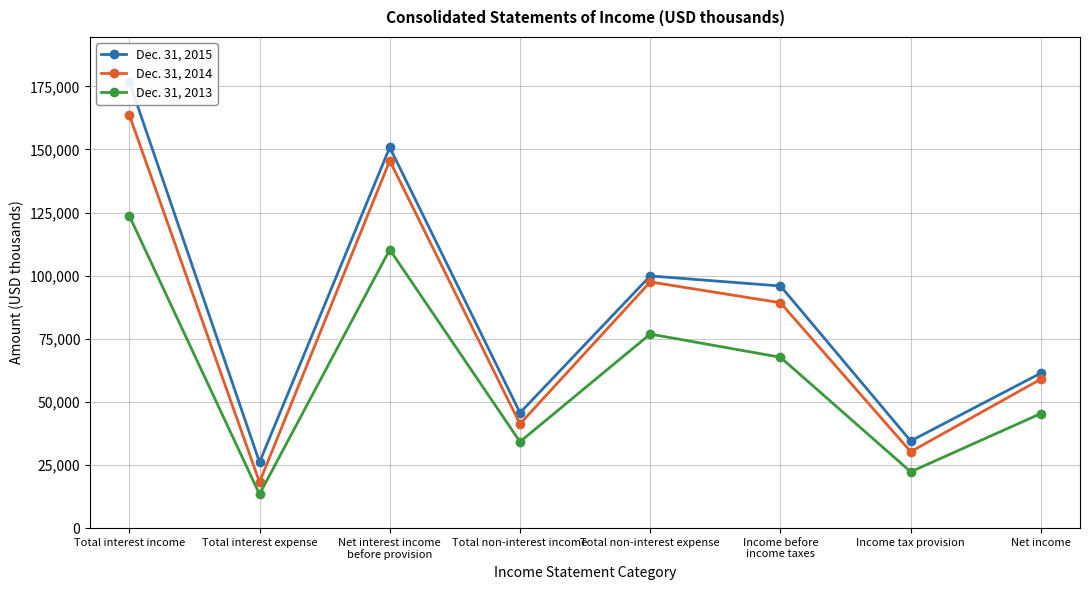

What is the maximum value for Dec. 31, 2014?

163704